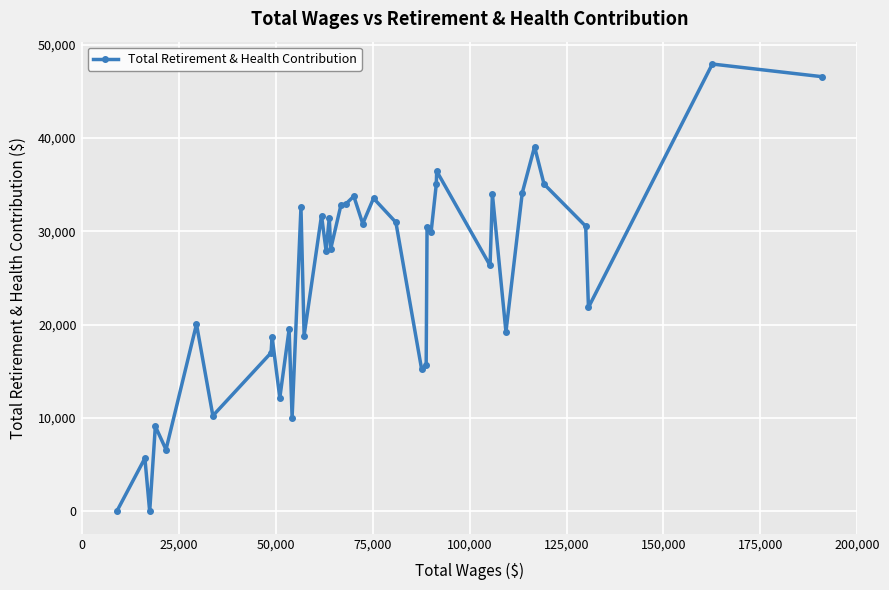

What is the greatest value displayed?

47922